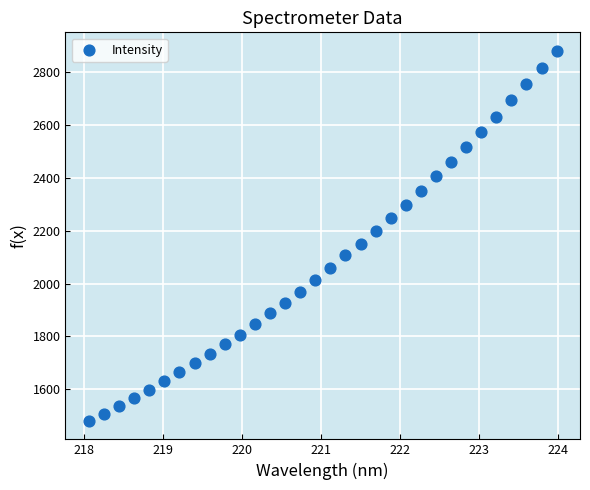

What is the range of X values (max minus min)?

5.9